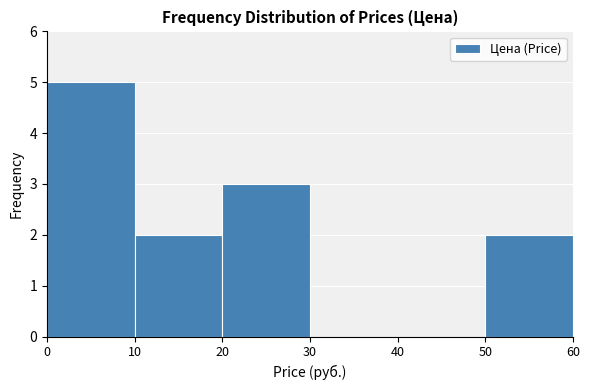

Reading left to right, transcribe this chart: for each bar, give the range it covers on the x-axis and its height. The values are not printed on the chart, so give them approximately, as read against the axis.

0 to 10: 5
10 to 20: 2
20 to 30: 3
30 to 40: 0
40 to 50: 0
50 to 60: 2